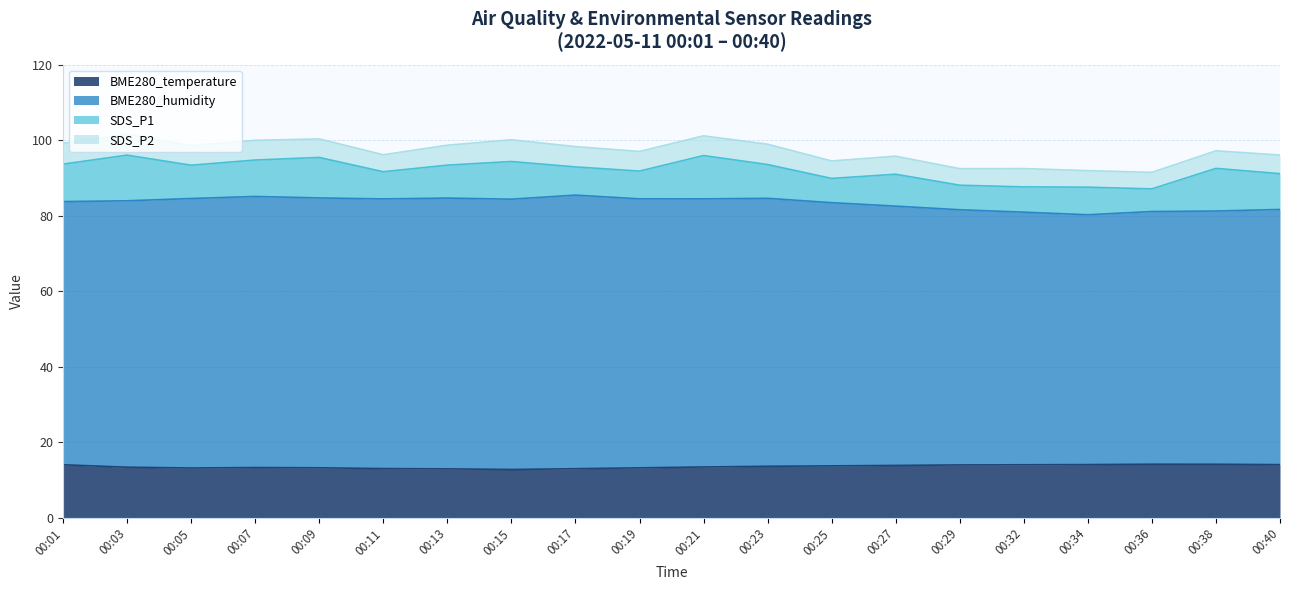

Which series has the largest total across all categories?

BME280_humidity